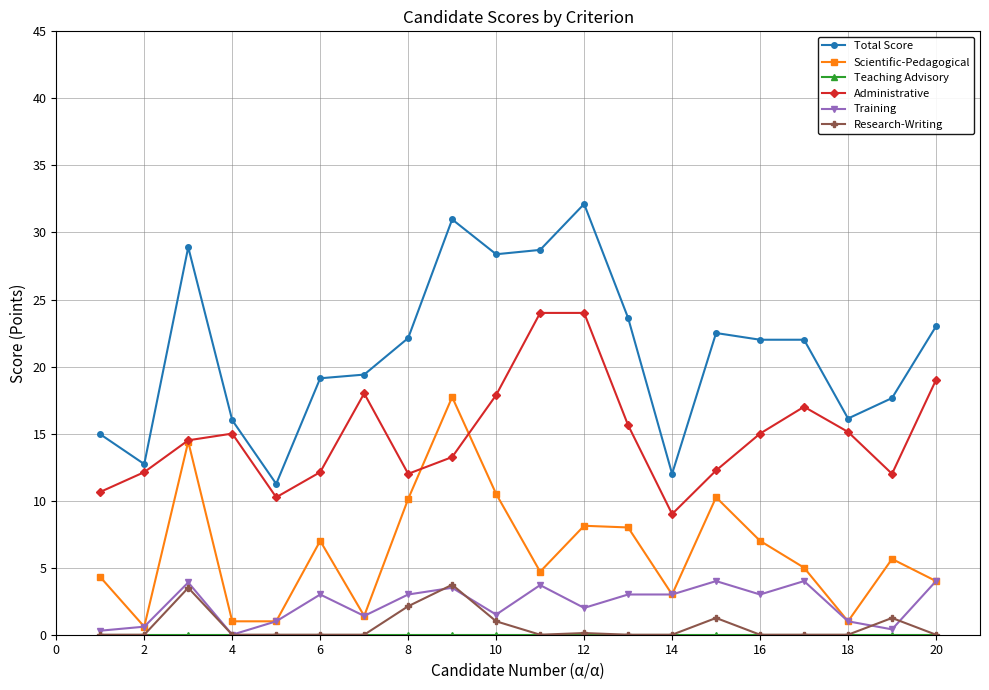

How many lines are shown in the chart?

6